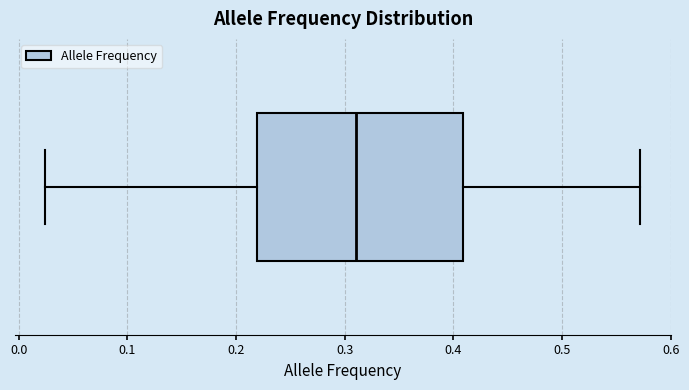

Read this box plot against the x-axis: the position of the median line, the range covered by the box, and the ends of both whiskers. The values are not printed on the chart, so give them approximately, as read against the axis.

median 0.31, box 0.22 to 0.41, whiskers 0.02 to 0.57